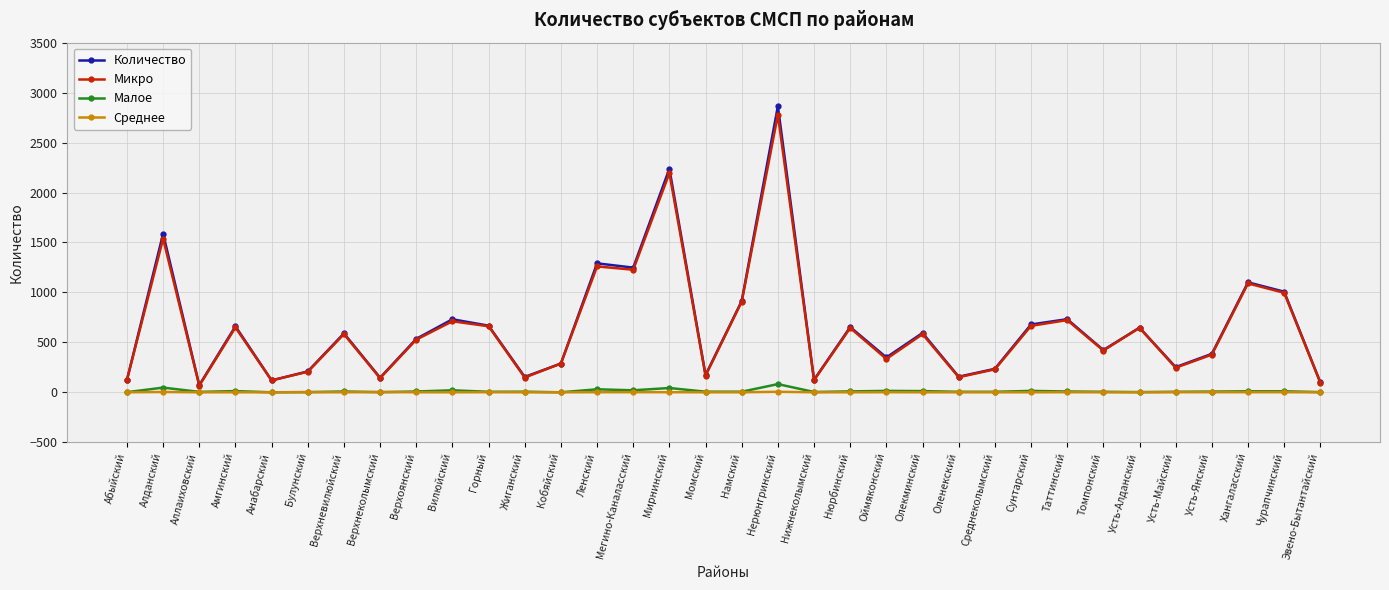

Which series changed the most between Мегино-Каналасский and Усть-Алданский?

Количество